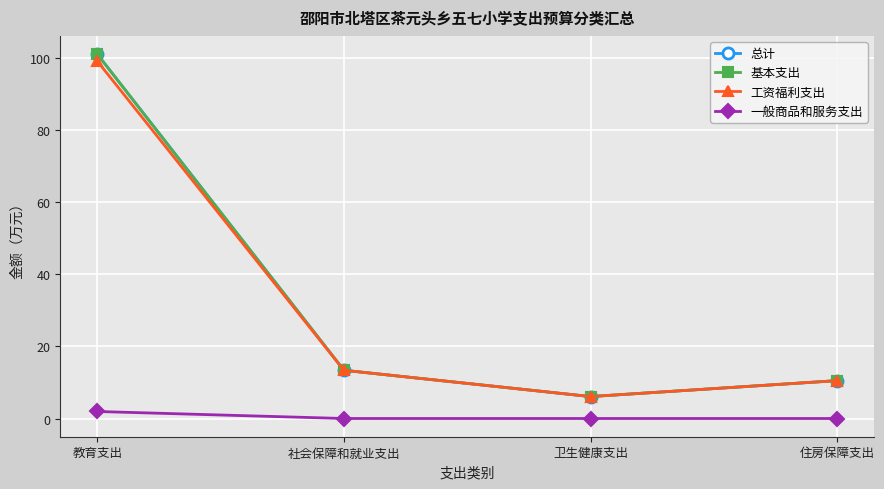

Reading left to right, transcribe all the data shown in this chart.

总计: 101.0	13.4	6.1	10.5
基本支出: 101.0	13.4	6.1	10.5
工资福利支出: 99.0	13.4	6.1	10.5
一般商品和服务支出: 1.9	0.0	0.0	0.0